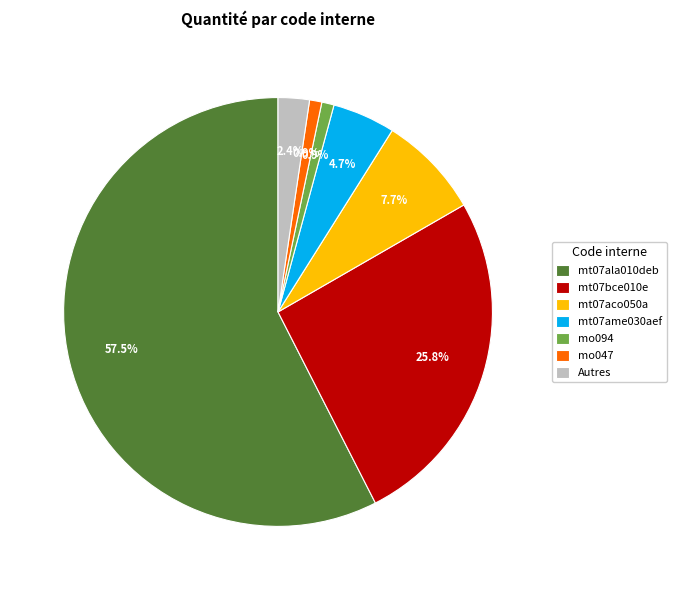

Does any single category account for the majority?

Yes